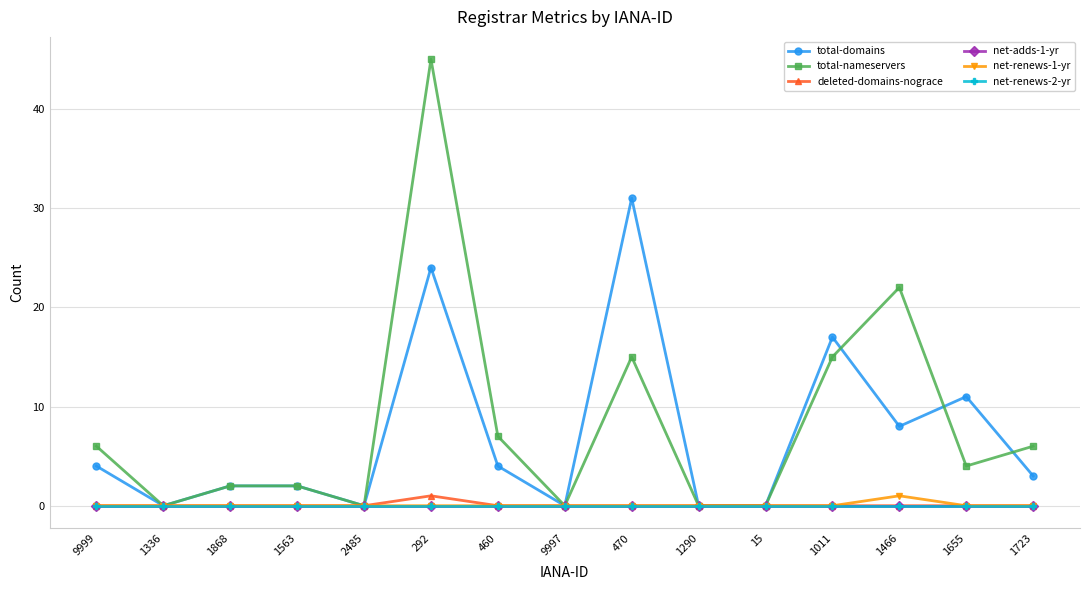

True or false: deleted-domains-nograce and total-domains cross at least once.

False